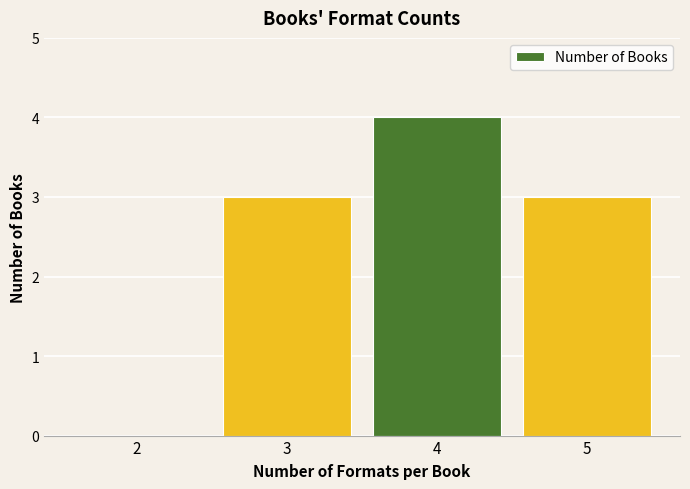

Reading left to right, what are all the values shown in this chart?

2=0	3=3	4=4	5=3